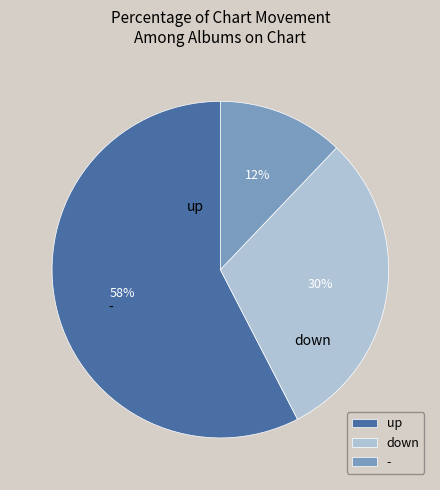

Does up account for over 50% of the chart?

Yes